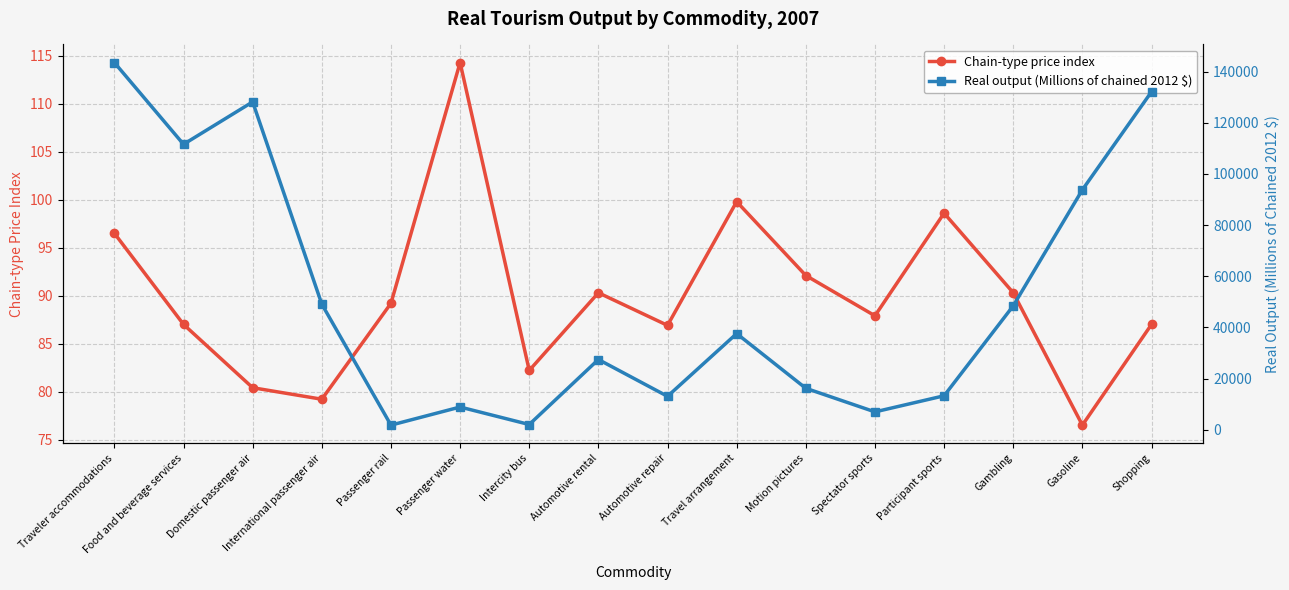

Rank the categories by Chain-type price index value from lowest to highest.

Gasoline, International passenger air, Domestic passenger air, Intercity bus, Automotive repair, Food and beverage services, Shopping, Spectator sports, Passenger rail, Automotive rental, Gambling, Motion pictures, Traveler accommodations, Participant sports, Travel arrangement, Passenger water